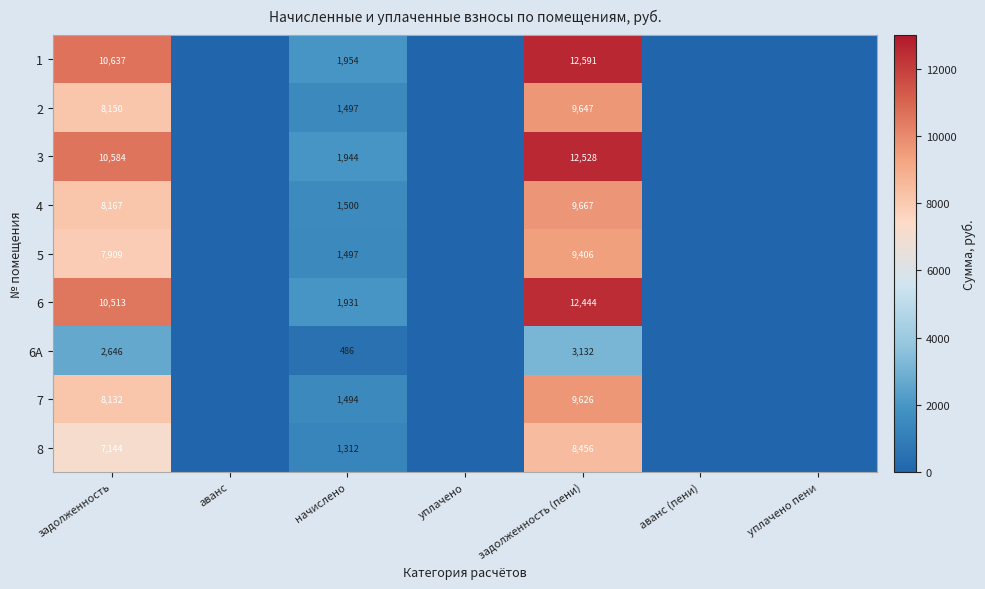

Which has a higher value, начислено or аванс (пени)?

начислено